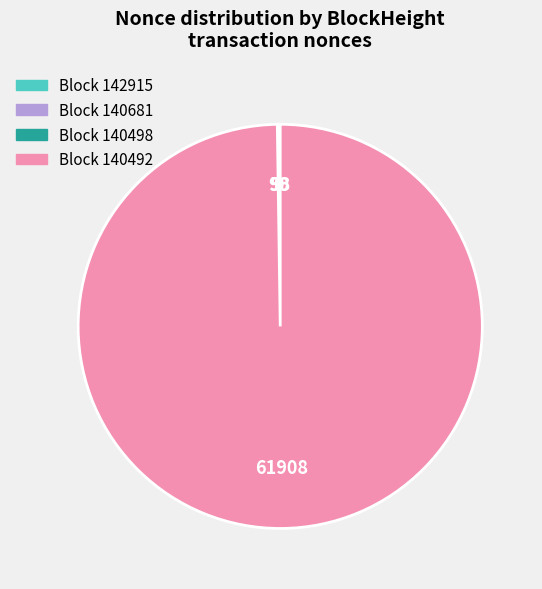

True or false: Block 140492 accounts for 100% of the total.

True